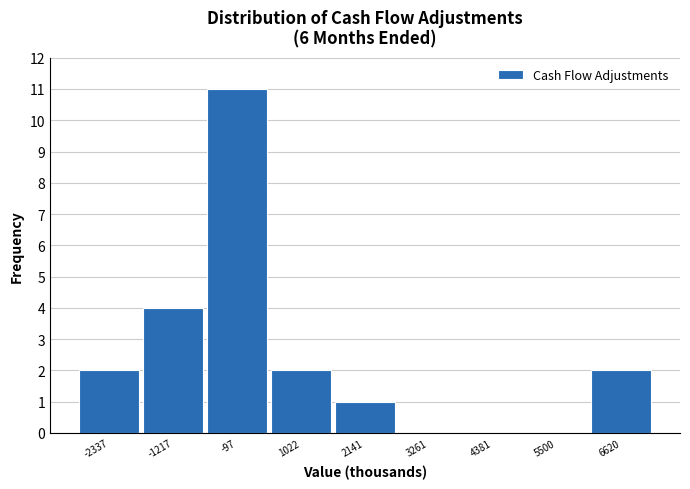

Reading left to right, what are all the values shown in this chart?

-2337=2	-1217=4	-97=11	1022=2	2141=1	3261=0	4381=0	5500=0	6620=2